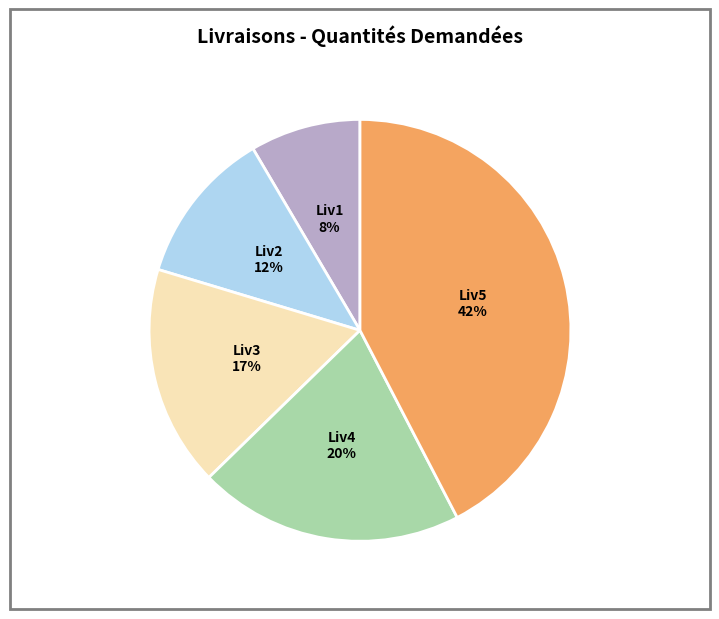

Is there a majority slice in this chart?

No